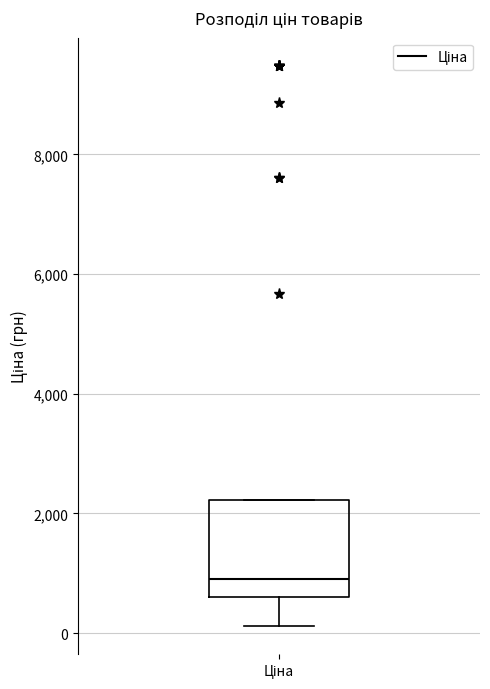

Where does the median line of the box for Ціна sit on the y-axis? The values are not printed on the chart, so give them approximately, as read against the axis.

800